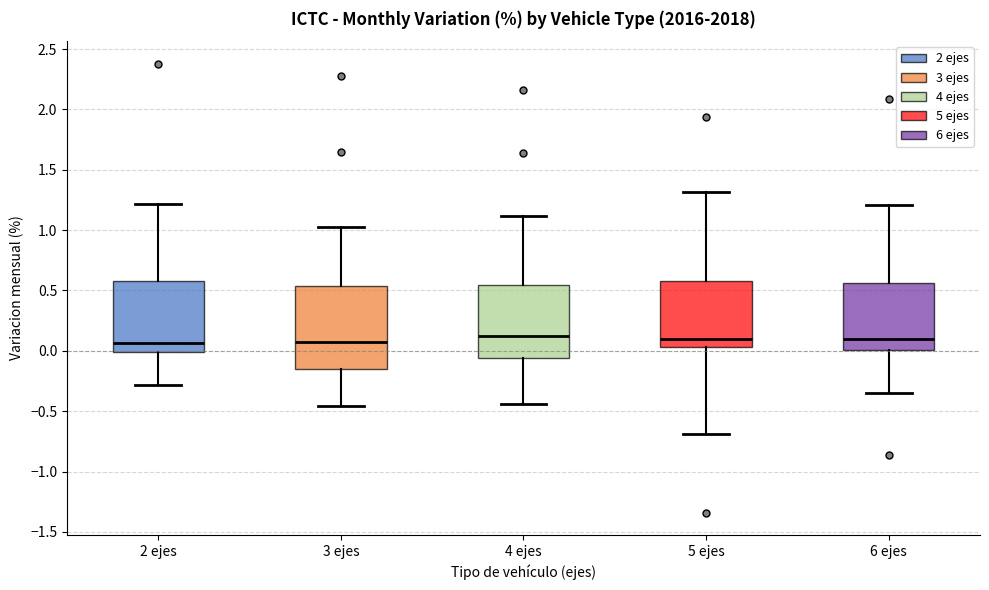

Which box is the tallest, from its lower edge to its upper edge?

3 ejes